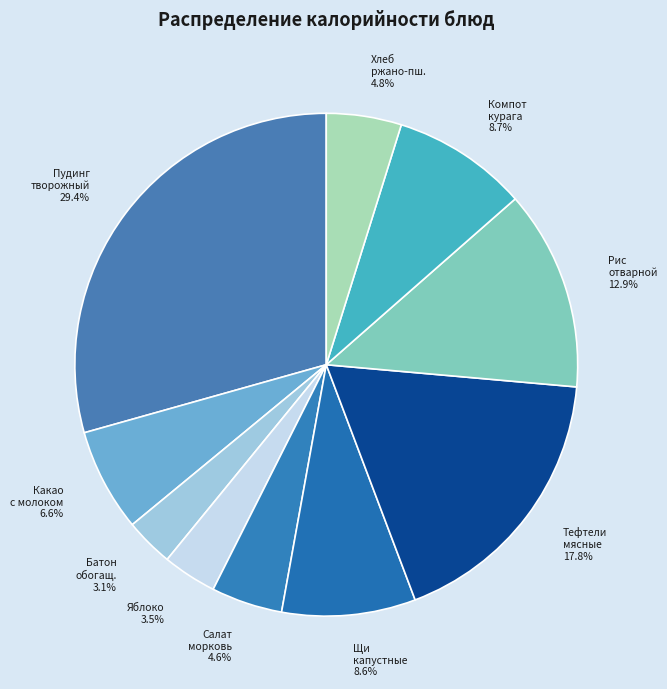

To the nearest percent, what is the difference between the largest and smallest slice percentages?

26%